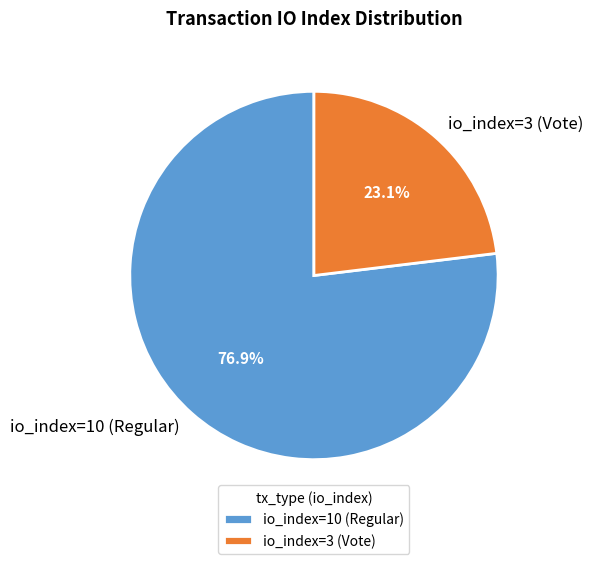

Rank the categories by value from lowest to highest.

io_index=3 (Vote), io_index=10 (Regular)